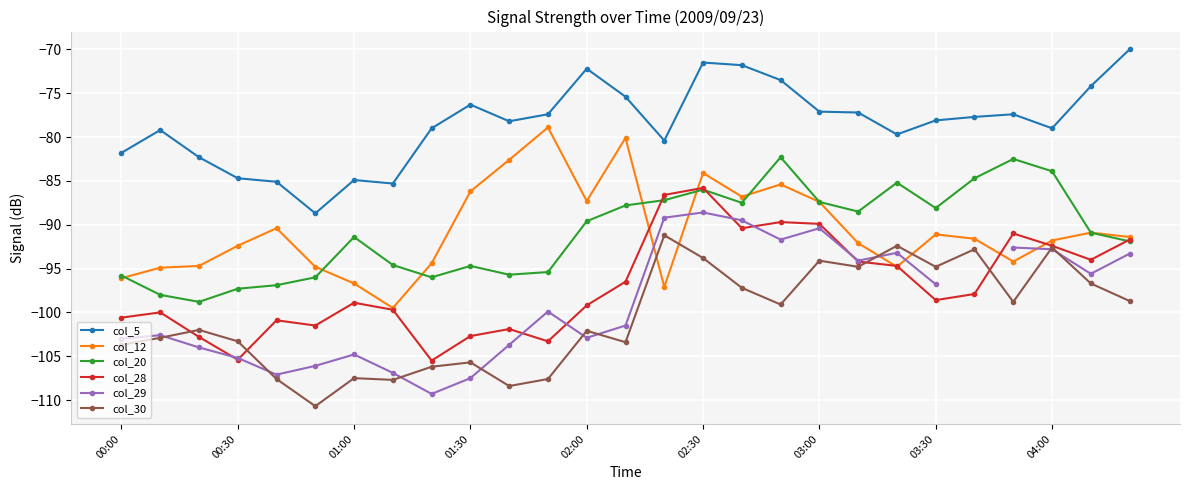

How many times do col_28 and col_12 cross each other?

6